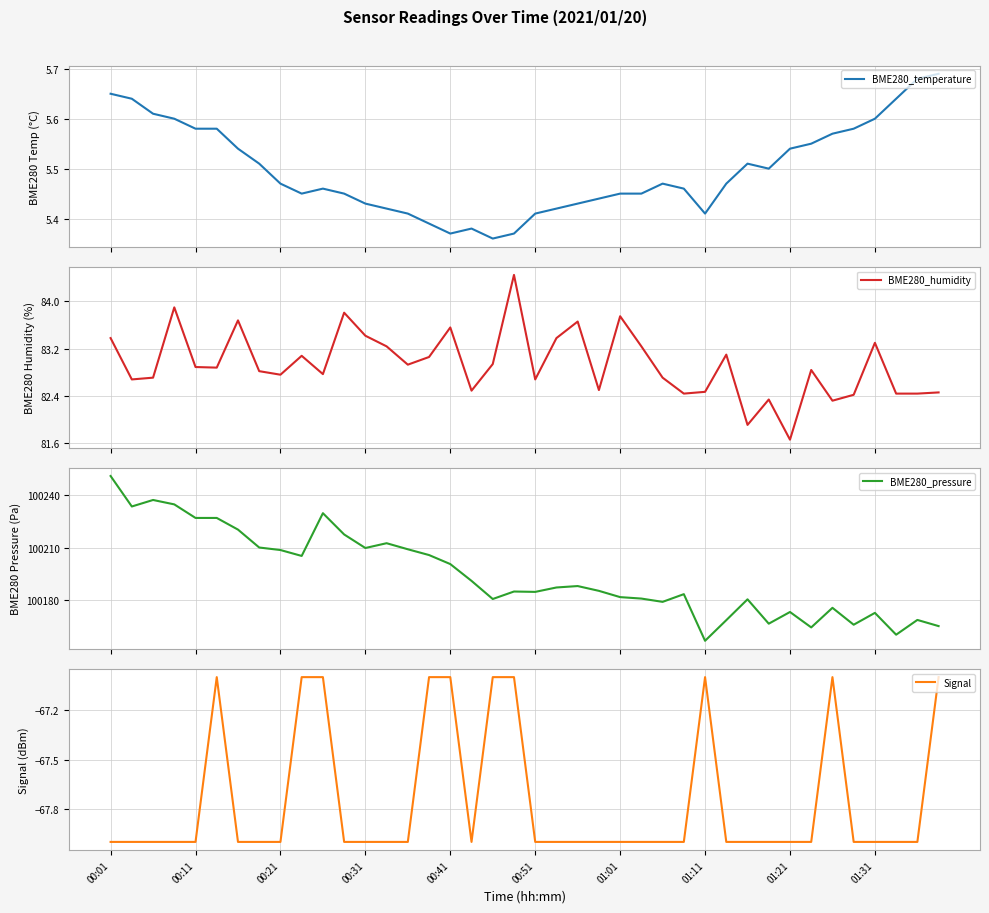

Does the chart display data point markers on the line(s)?

No